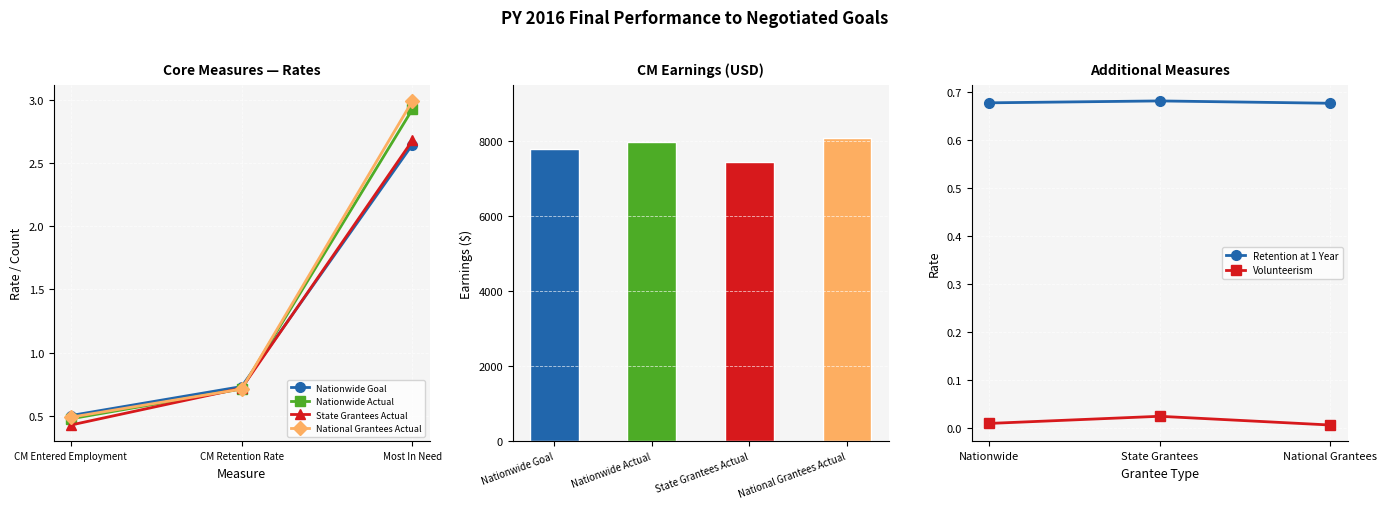

At which label does Volunteerism reach its peak?

State Grantees